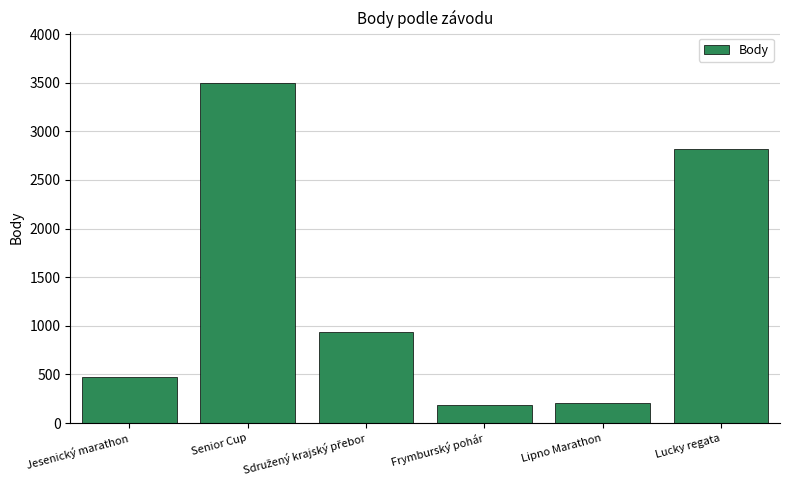

What is the value of the 6th bar from the left?

2814